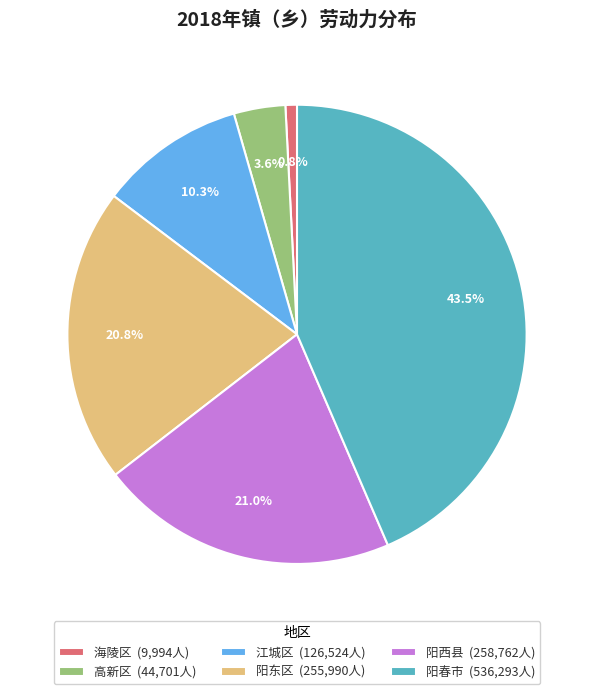

Is the sum of 海陵区 and 江城区 greater than half?

No